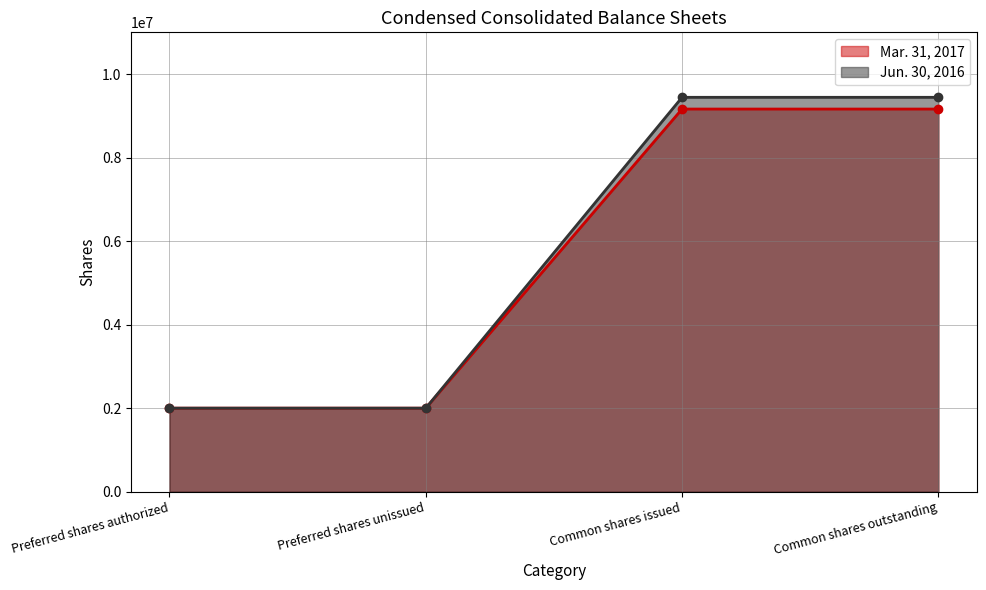

Reading right to left, transcribe all the data shown in this chart.

Mar. 31, 2017: Common shares outstanding=9163000	Common shares issued=9163000	Preferred shares unissued=2000000	Preferred shares authorized=2000000
Jun. 30, 2016: Common shares outstanding=9444000	Common shares issued=9444000	Preferred shares unissued=2000000	Preferred shares authorized=2000000